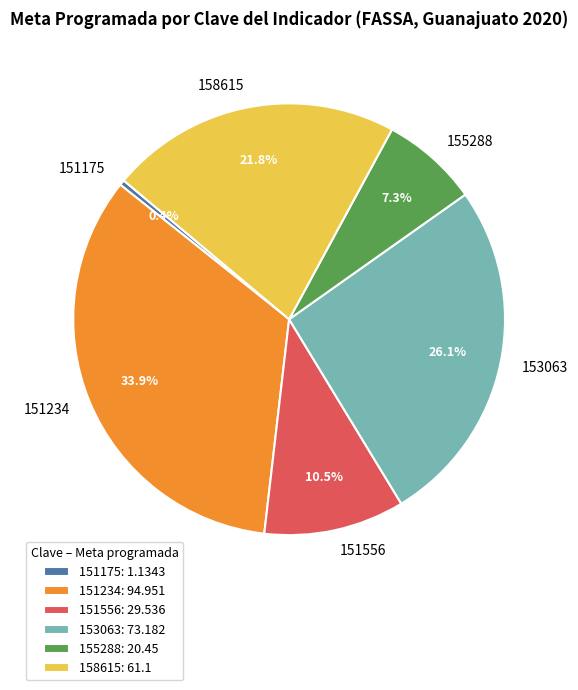

Which category has the smallest portion of the pie?

151175